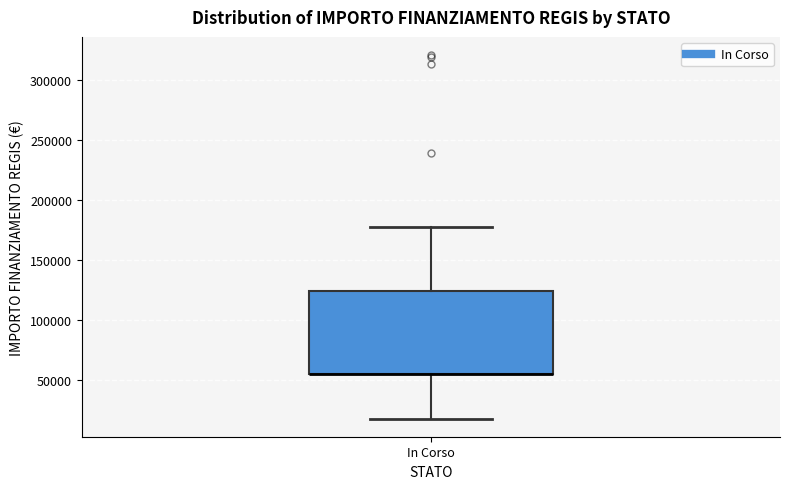

Transcribe this box plot: give where the median line is, the range the box spans, and where the two whiskers end, as read against the y-axis. The values are not printed on the chart, so give them approximately, as read against the axis.

median 55000 (drawn on the box's lower edge), box 55000 to 125000, whiskers 20000 to 175000